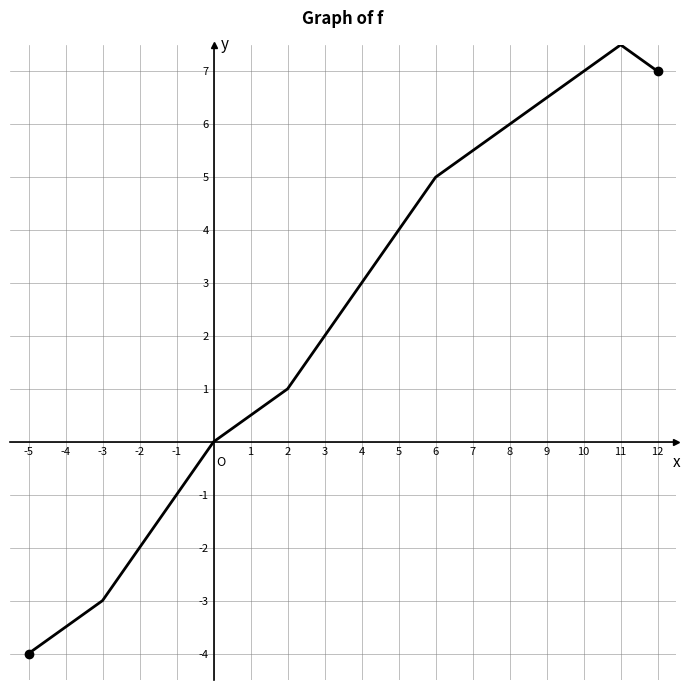

What is the minimum value shown in the chart?

-4.0